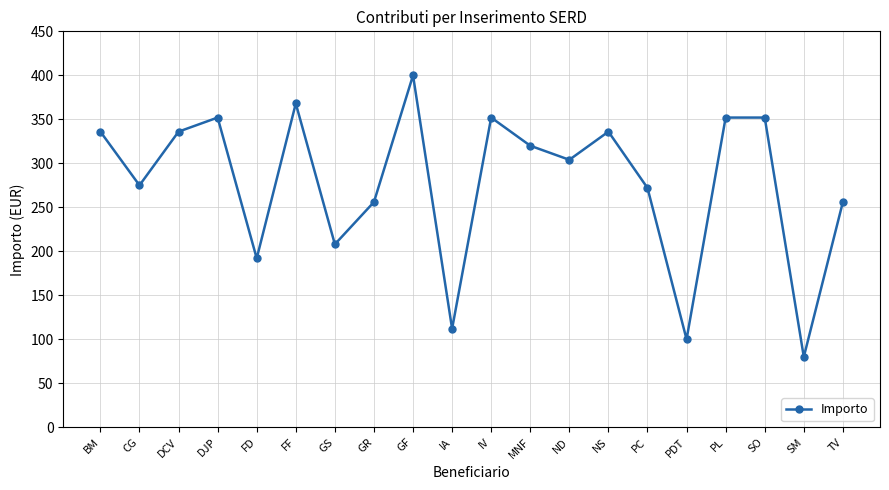

Does the chart have visible grid lines?

Yes